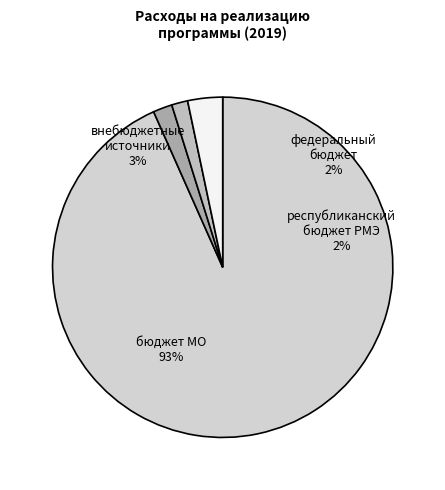

To the nearest percent, what percentage of the pie is республиканский бюджет РМЭ?

2%